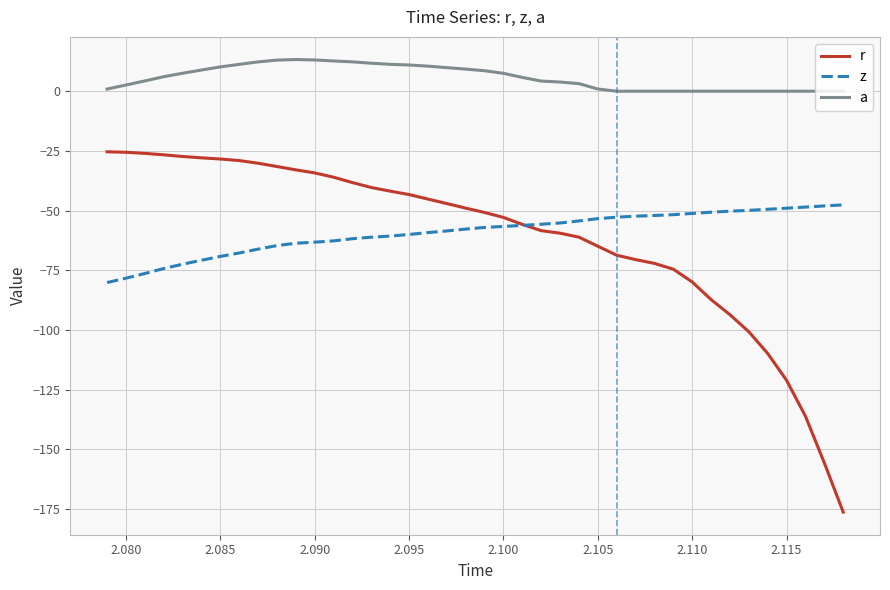

Which series has the largest range (max minus min)?

r